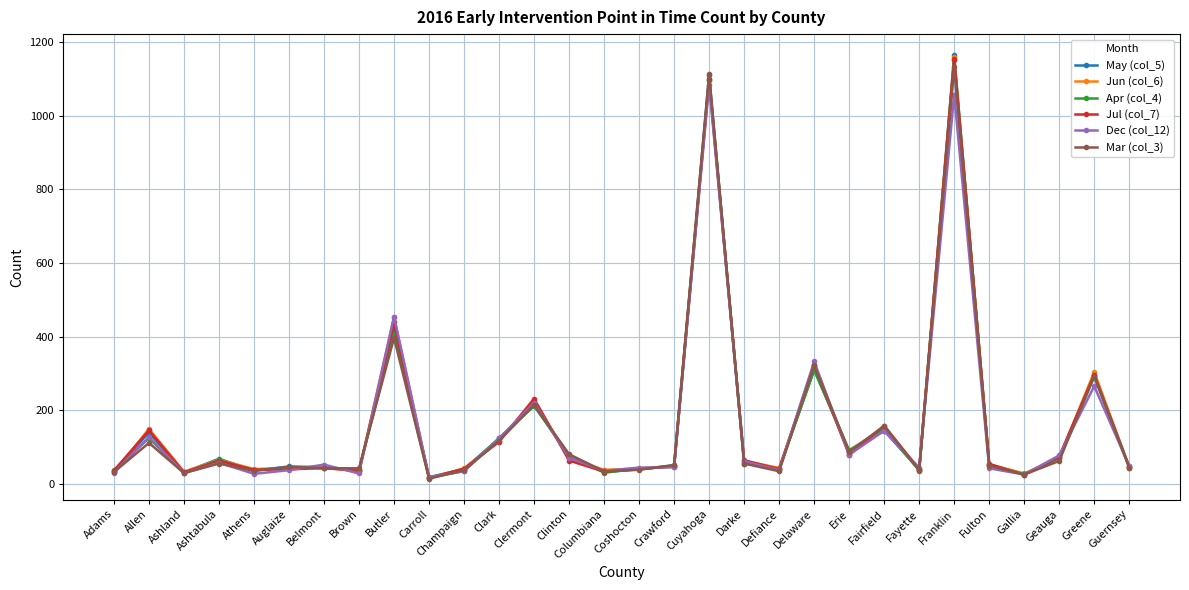

What are all the series names shown in the legend?

May (col_5), Jun (col_6), Apr (col_4), Jul (col_7), Dec (col_12), Mar (col_3)